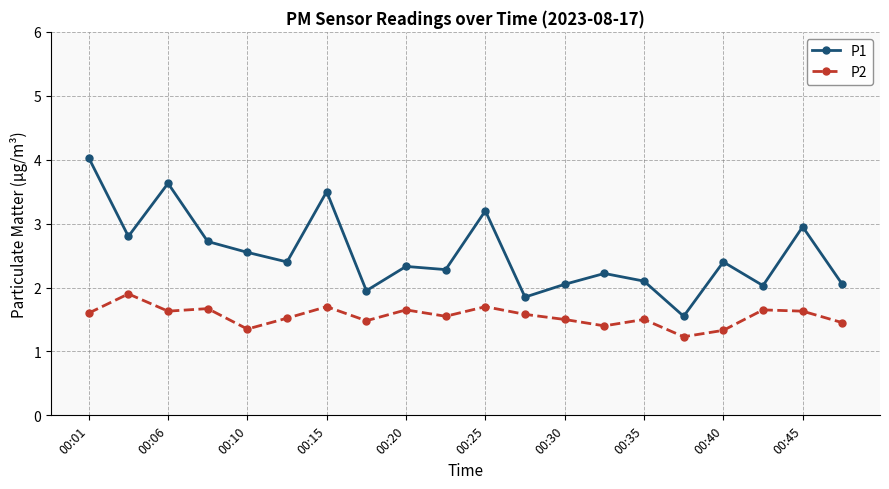

Which series has the widest spread of values?

P1